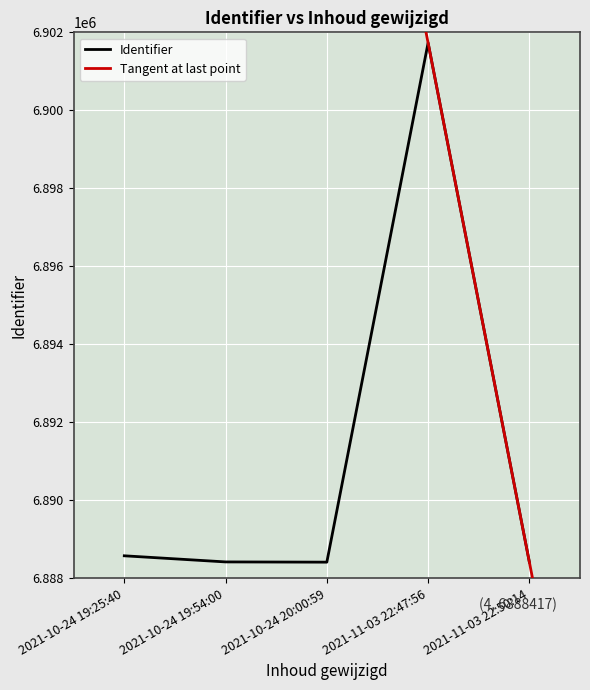

What is the sum of all values?

34455561